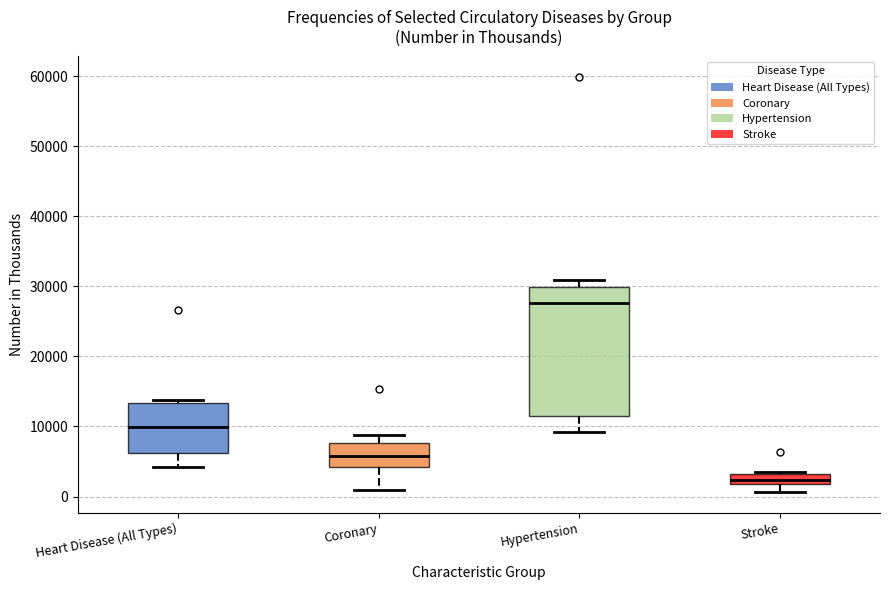

Comparing the boxes themselves (not the whiskers), which one is the tallest?

Hypertension